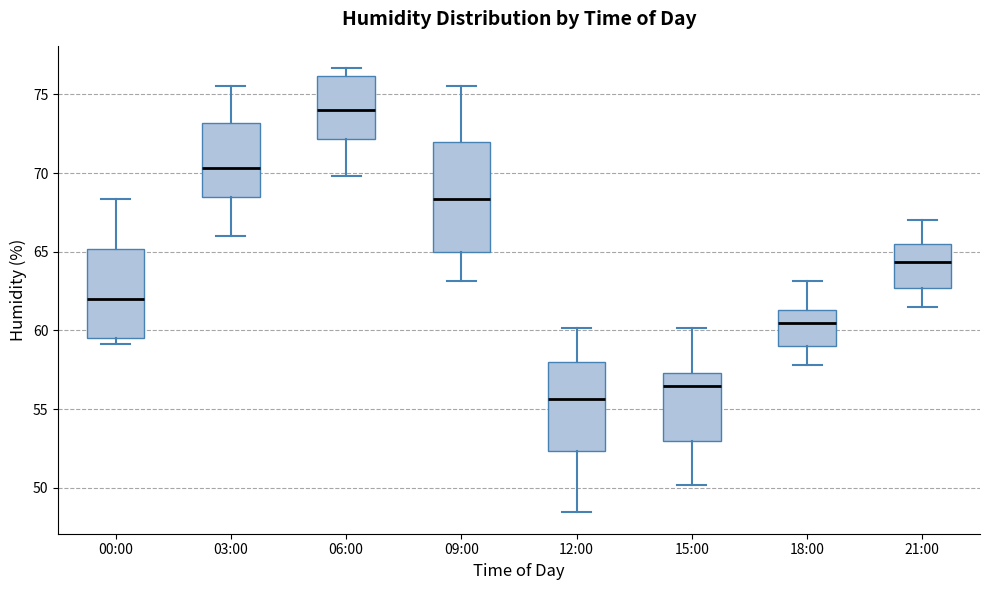

Which box's median line is the lowest?

12:00